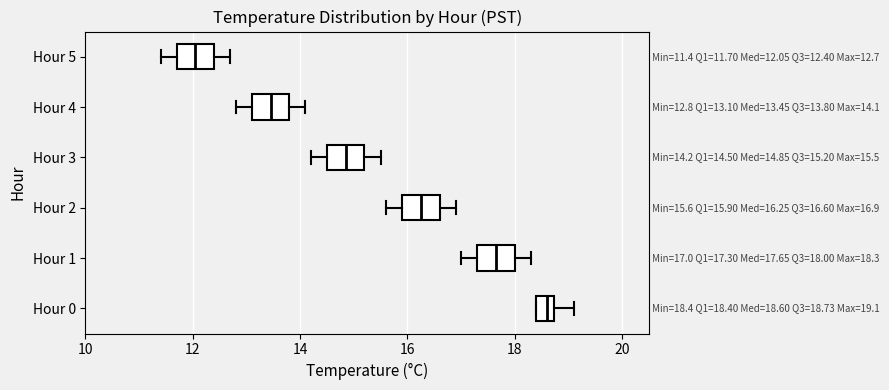

Which box has the furthest to the right median line?

Hour 0